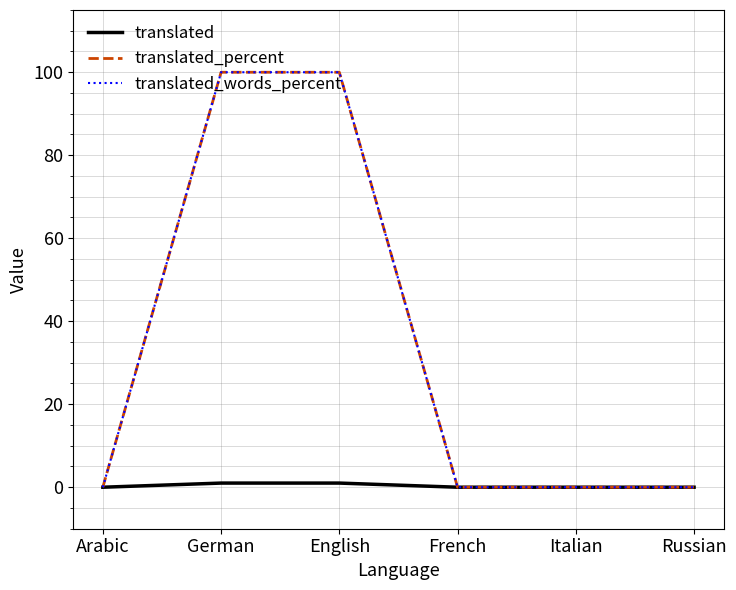

Rank the series by their maximum value, from lowest to highest.

translated, translated_percent, translated_words_percent